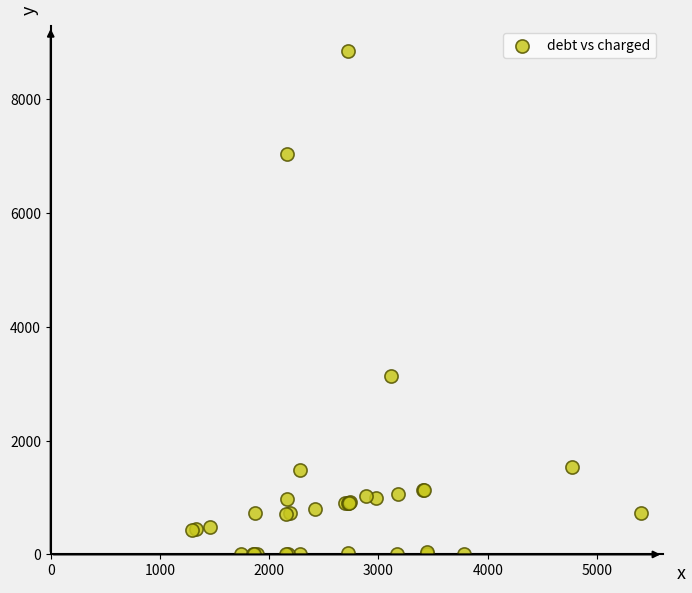

What Y value in the scatter plot is closest to 4424?

3137.3